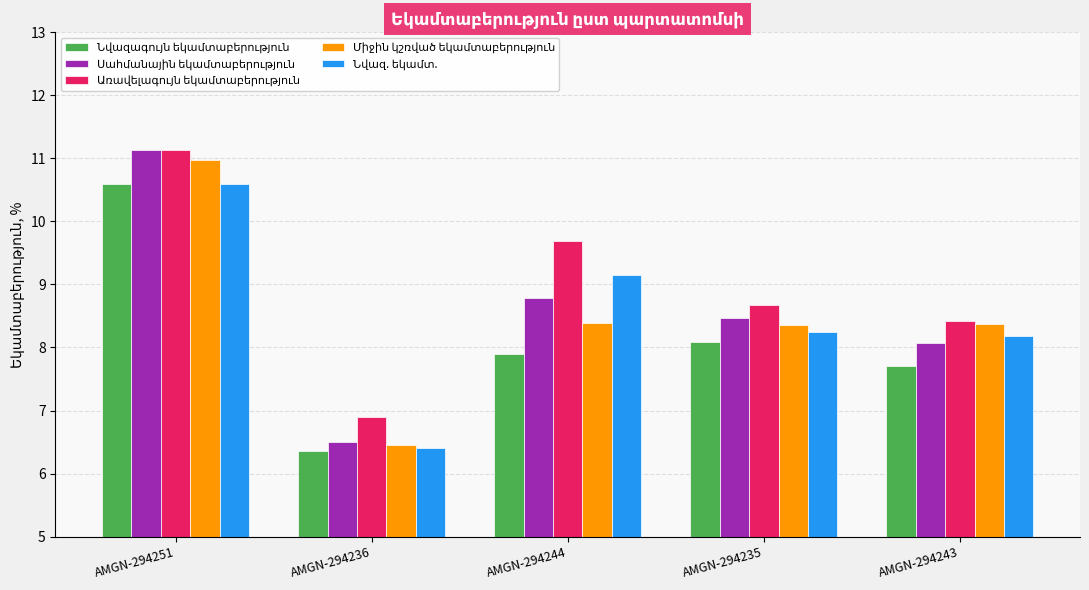

Which label corresponds to the largest value in the chart?

AMGN-294251